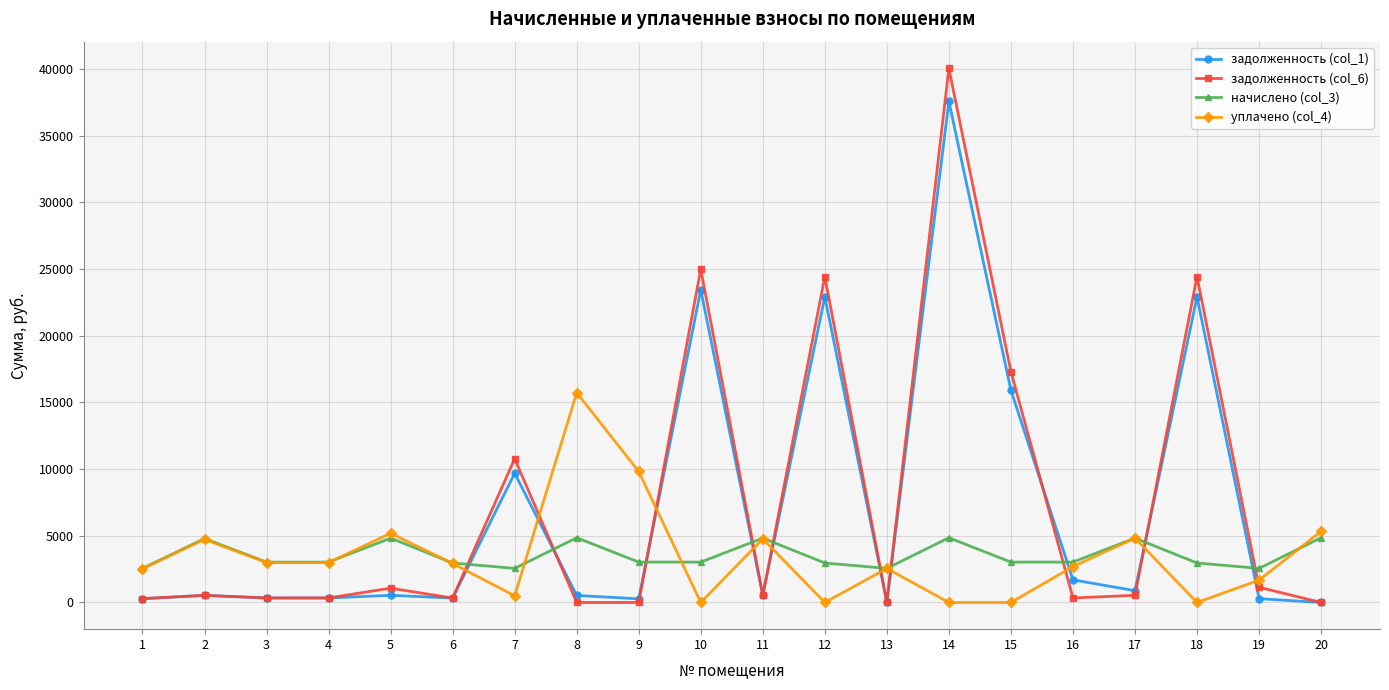

What is the highest value of the начислено (col_3) series?

4850.3